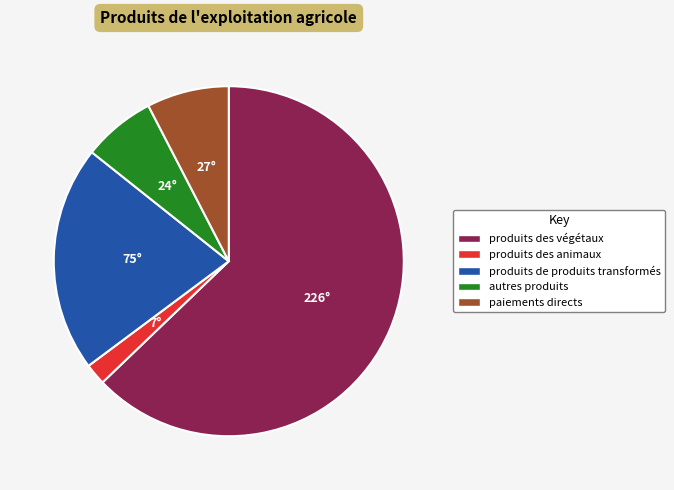

Is it true that produits de produits transformés is 21% of the pie?

True